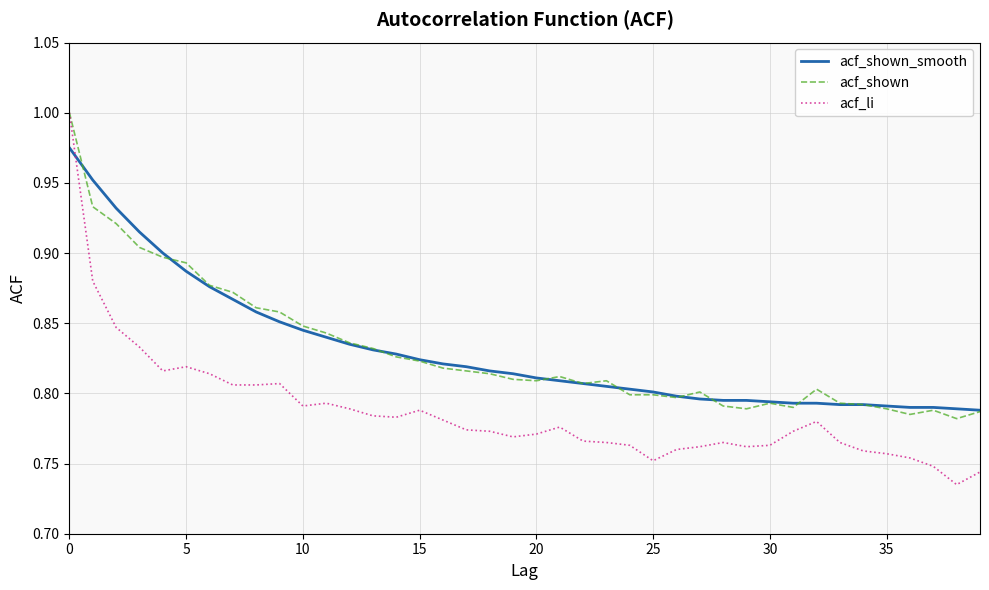

Which series has the widest spread of values?

acf_li